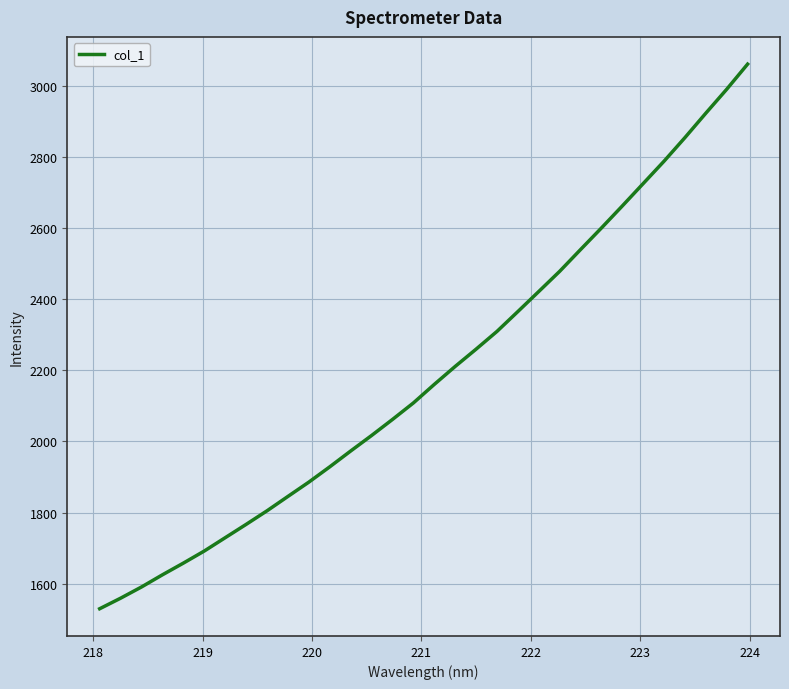

Does the chart have visible grid lines?

Yes